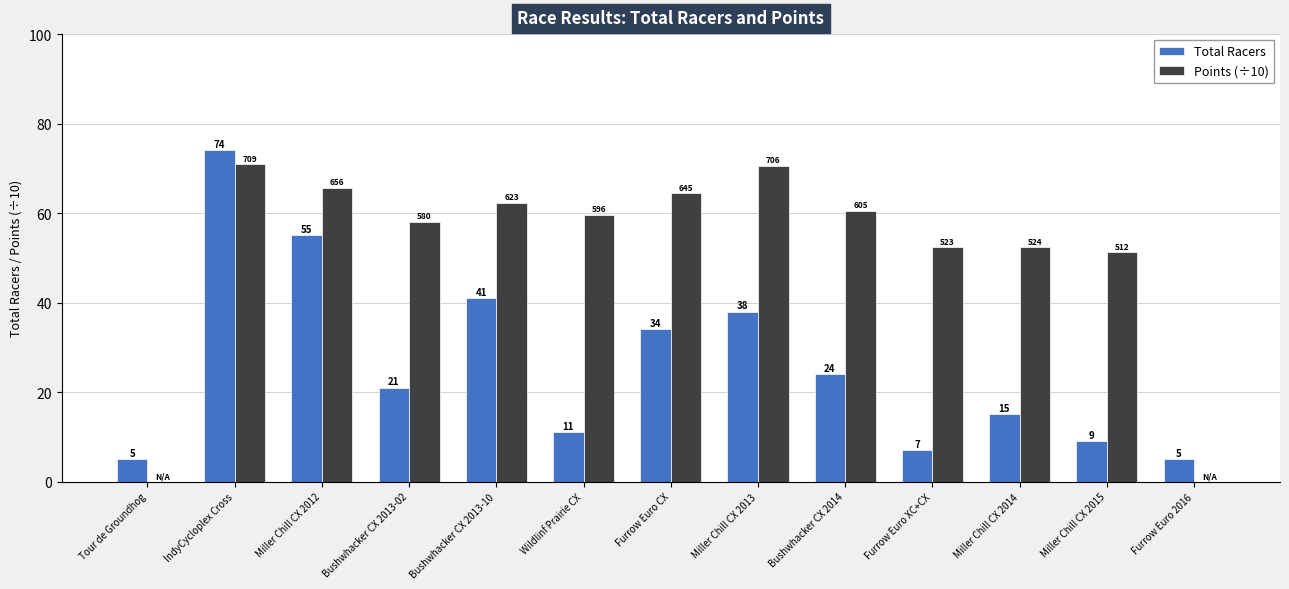

True or false: Points (÷10) has a value of 87.0 at Wildlinf Prairie CX.

False